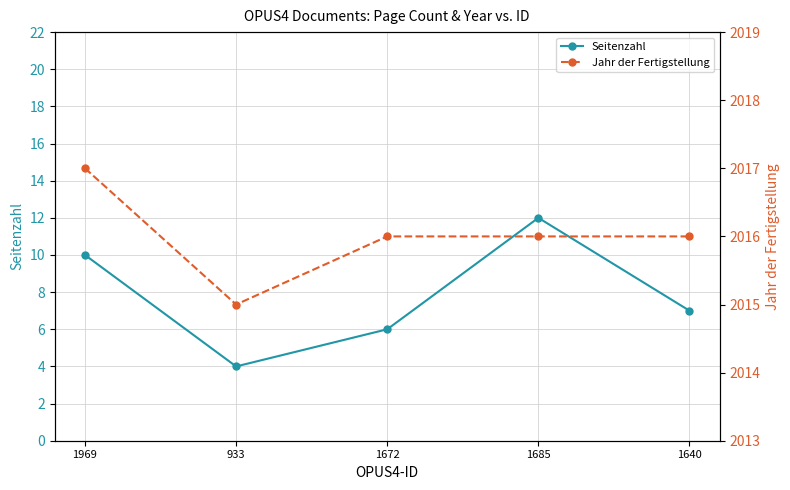

How many data points does each series have?

5